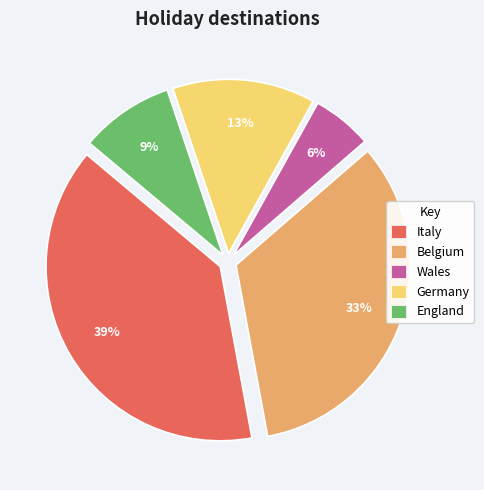

Do Italy and Wales together represent more than half of the pie?

No